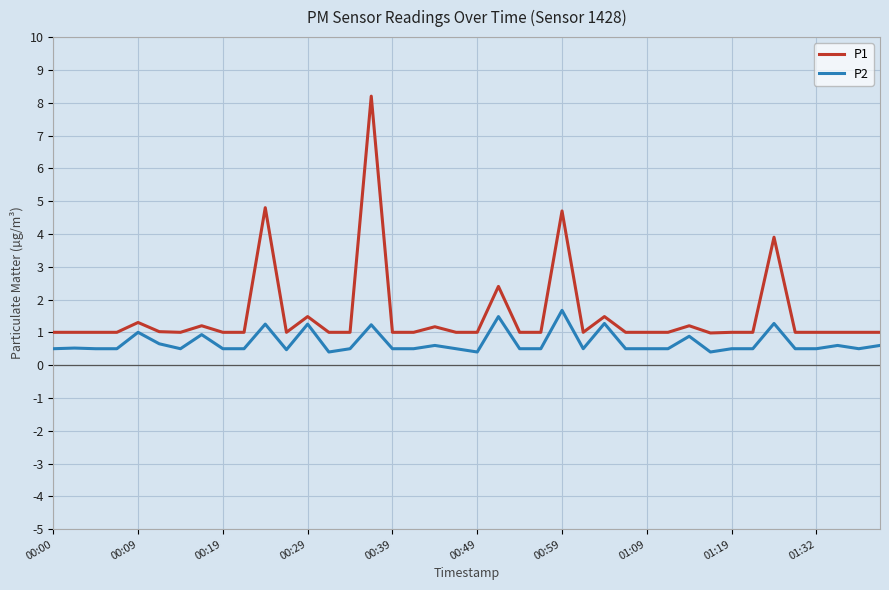

List the series in order of their peak value, highest first.

P1, P2